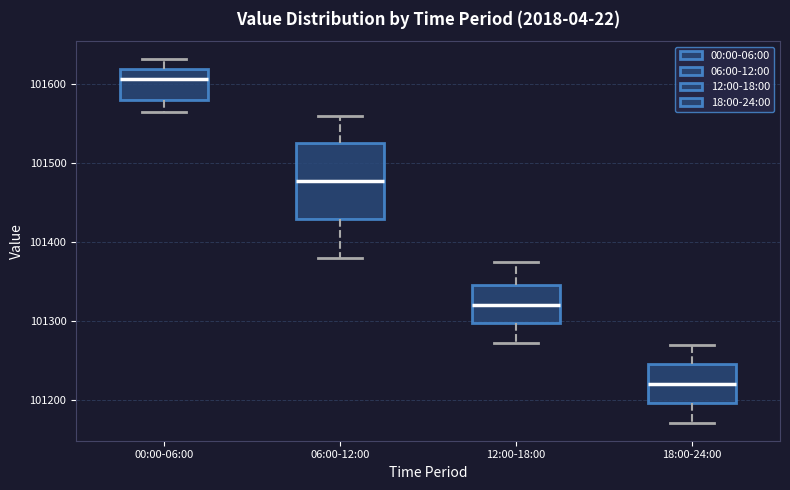

Which box has the lowest median line?

18:00-24:00